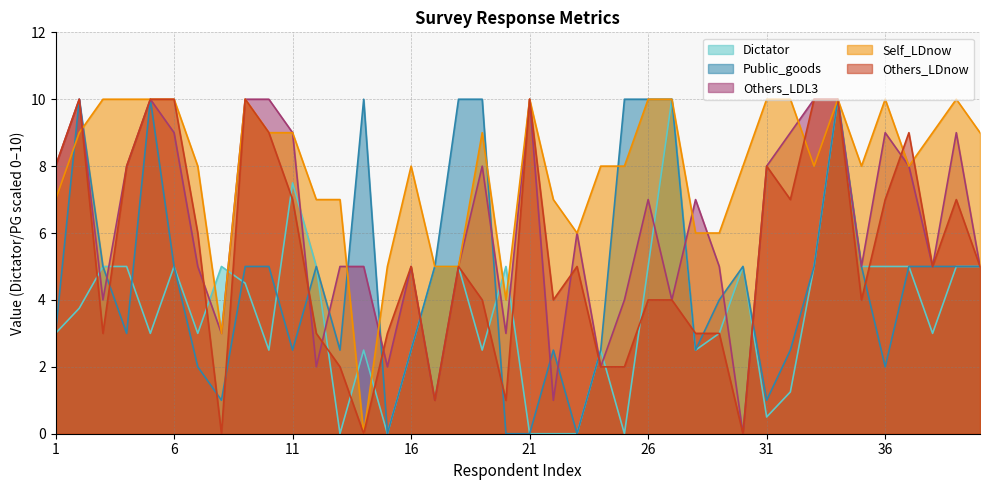

True or false: Dictator has more than 0 points higher than both neighbors.

True